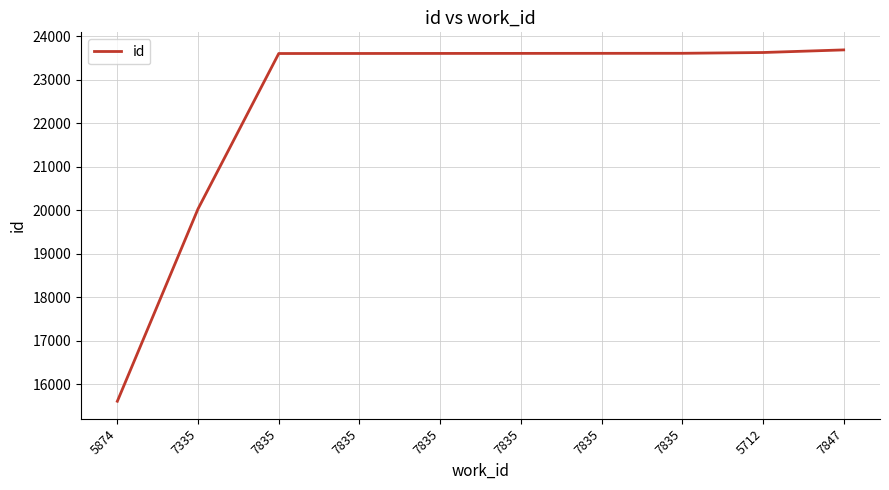

How many lines are shown in the chart?

1